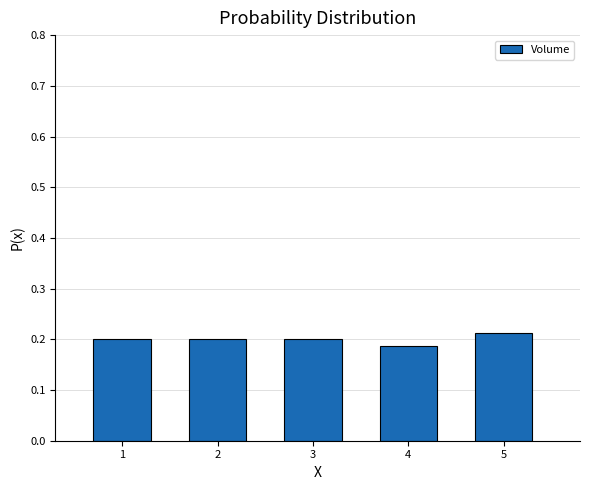

The chart shows a value of 0.3 at 4. True or false?

False